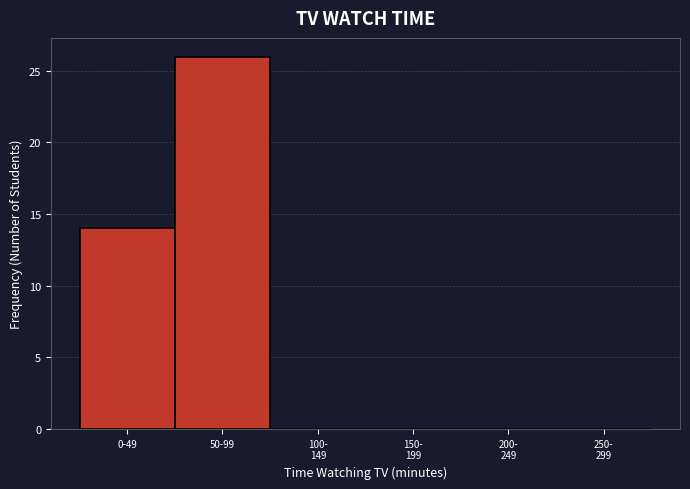

The value at 0-49 is 19. True or false?

False